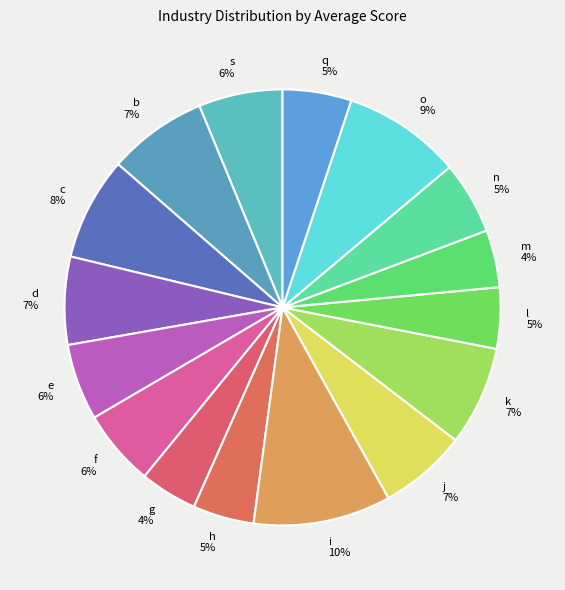

How many segments does this pie chart have?

16